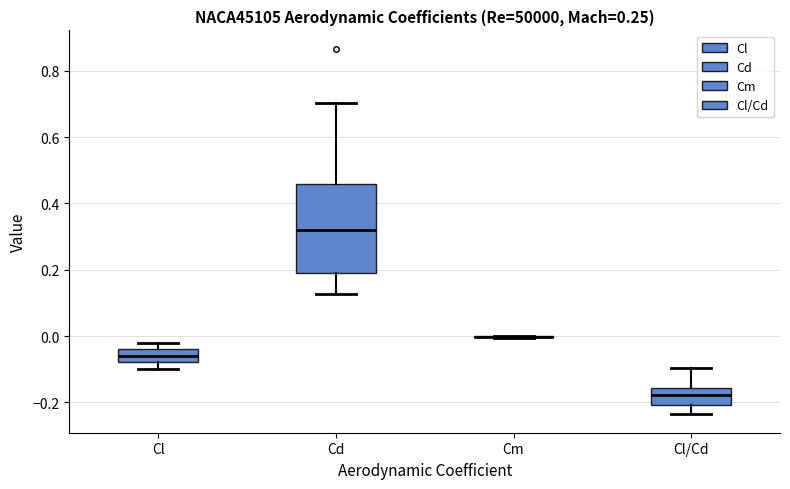

Reading left to right, transcribe this box plot: for each box, give where its median line is, the range the box spans, and where its two whiskers end, as read against the y-axis. The values are not printed on the chart, so give them approximately, as read against the axis.

Cl: median -0.06, box -0.08 to -0.04, whiskers -0.10 to -0.02
Cd: median 0.32, box 0.20 to 0.46, whiskers 0.12 to 0.70
Cm: box collapsed to a line at 0.00, whiskers 0.00 to 0.00
Cl/Cd: median -0.18, box -0.20 to -0.16, whiskers -0.24 to -0.10